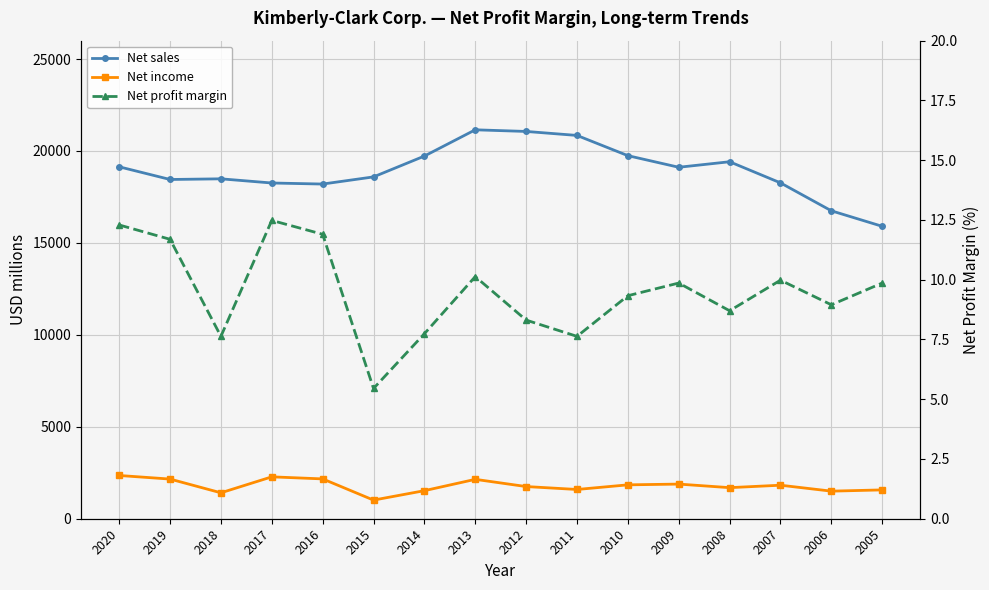

The value of Net profit margin at 2020 is 12.3. True or false?

True